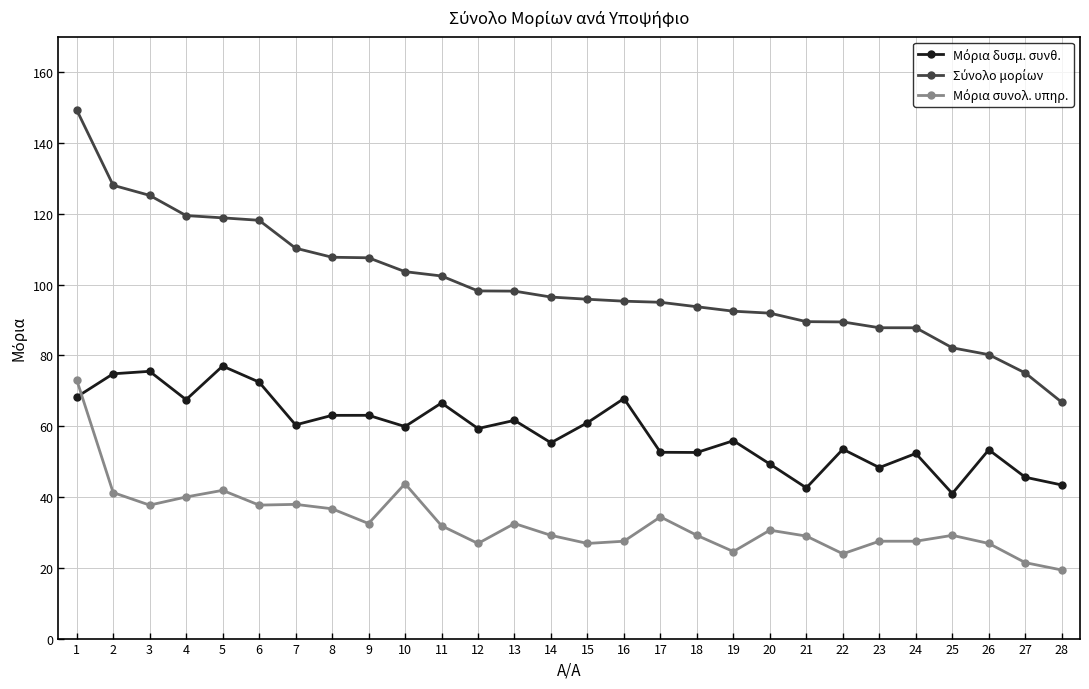

What is the total value across all series at 1?

290.7